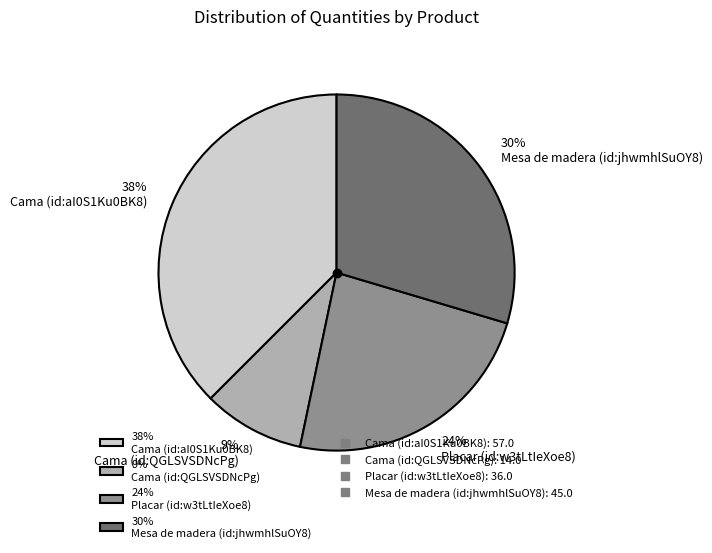

Count the number of slices in the pie.

4